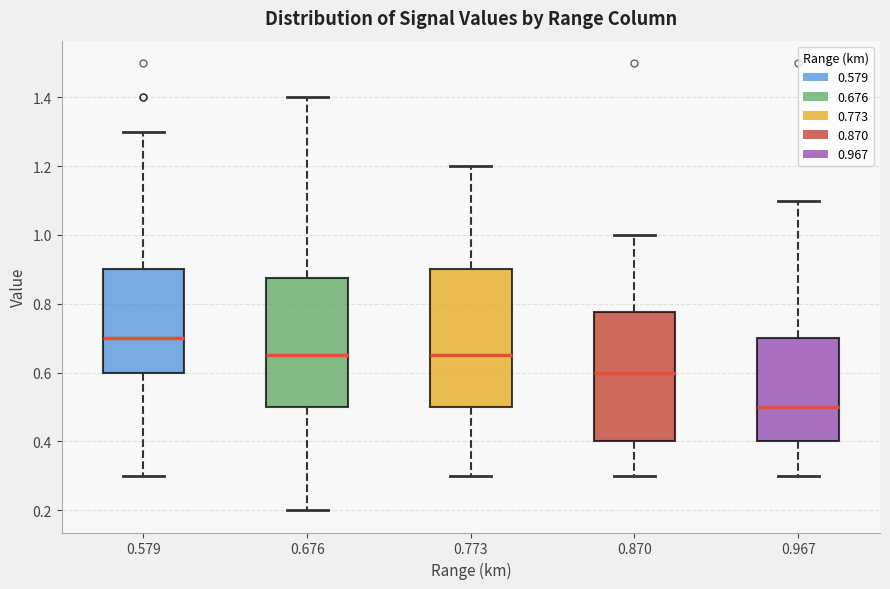

Where is the lower edge of the box at x = 0.579 on the y-axis? The values are not printed on the chart, so give them approximately, as read against the axis.

0.60